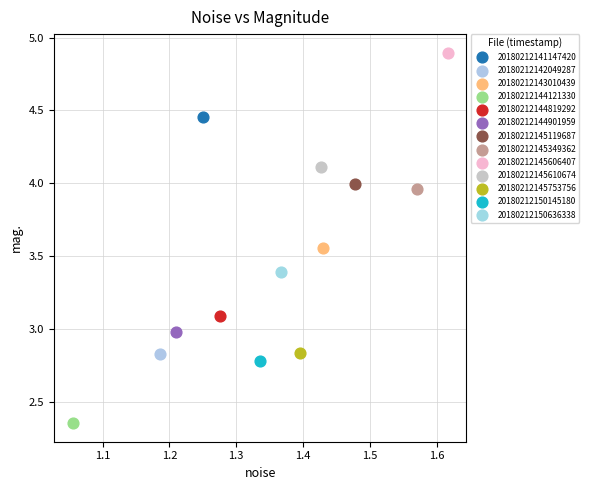

Which series contains the highest Y value?

20180212145606407